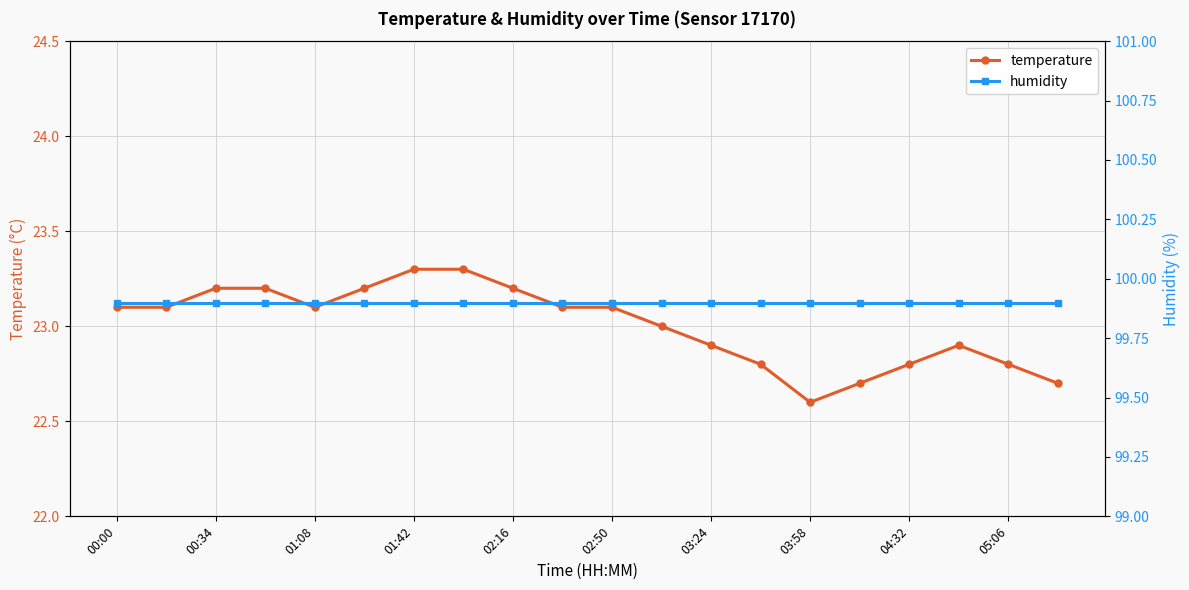

Is it true that temperature equals 10.8 at 00:00?

False